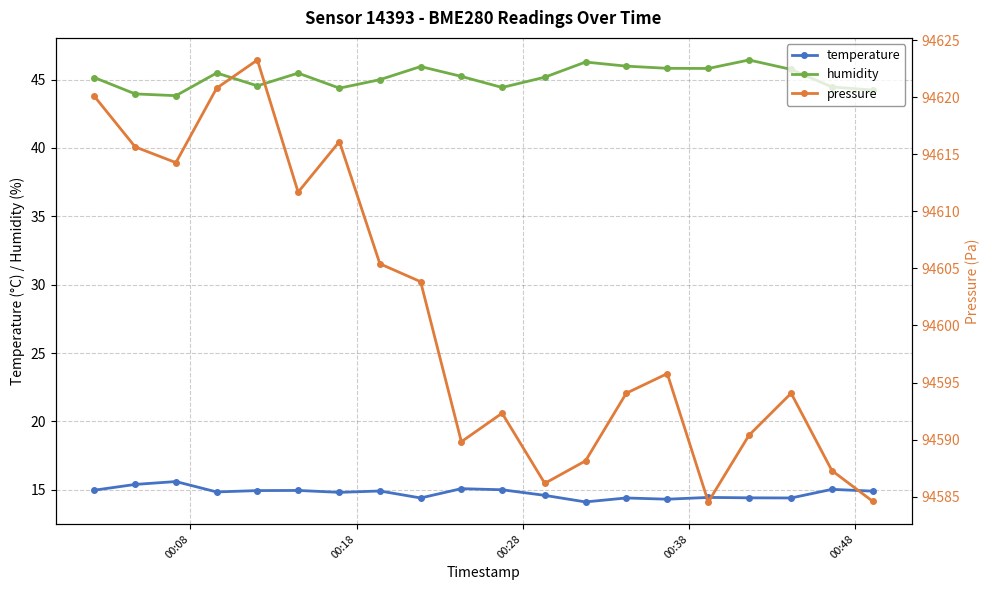

True or false: temperature has more than 2 points higher than both neighbors.

True